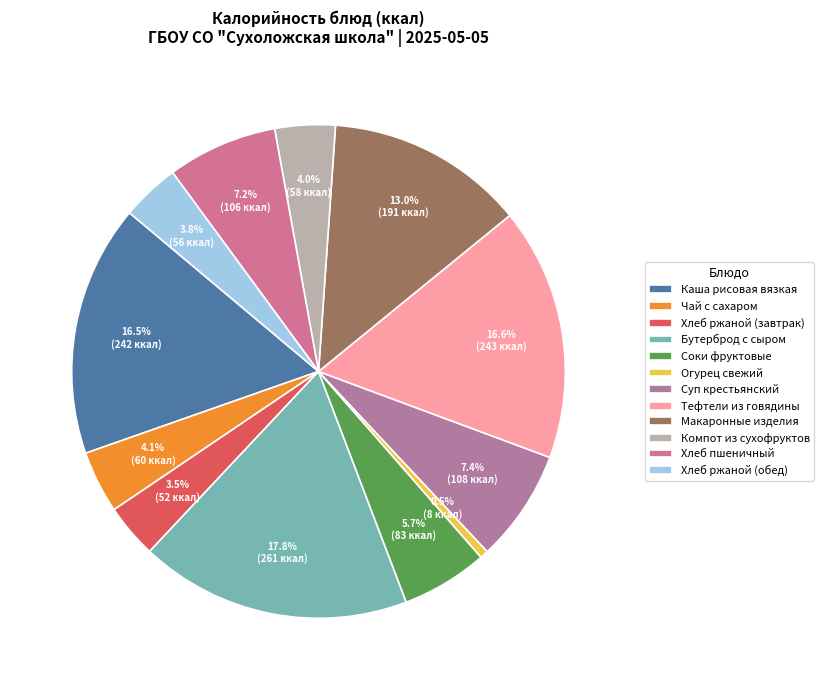

Does Огурец свежий represent more than half of the total?

No